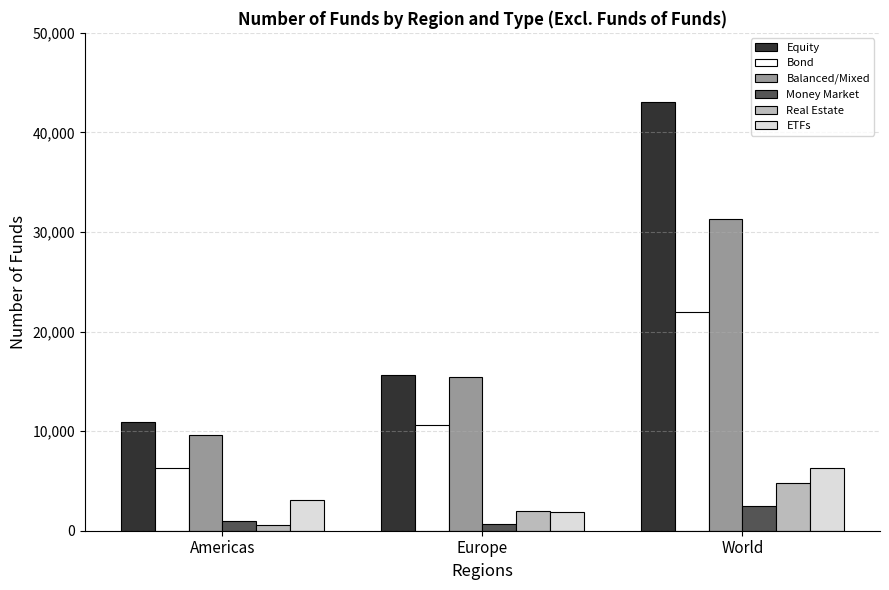

What are all the series names shown in the legend?

Equity, Bond, Balanced/Mixed, Money Market, Real Estate, ETFs